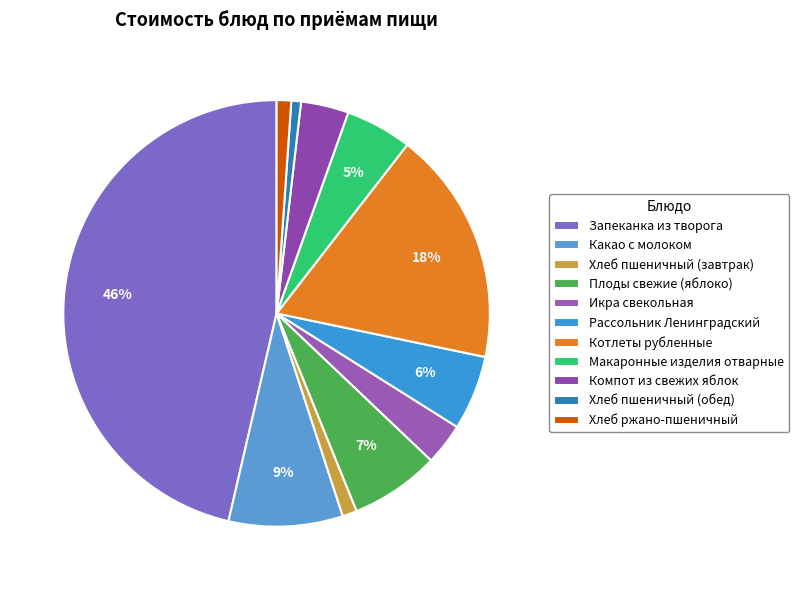

Which has a higher value, Хлеб ржано-пшеничный or Рассольник Ленинградский?

Рассольник Ленинградский